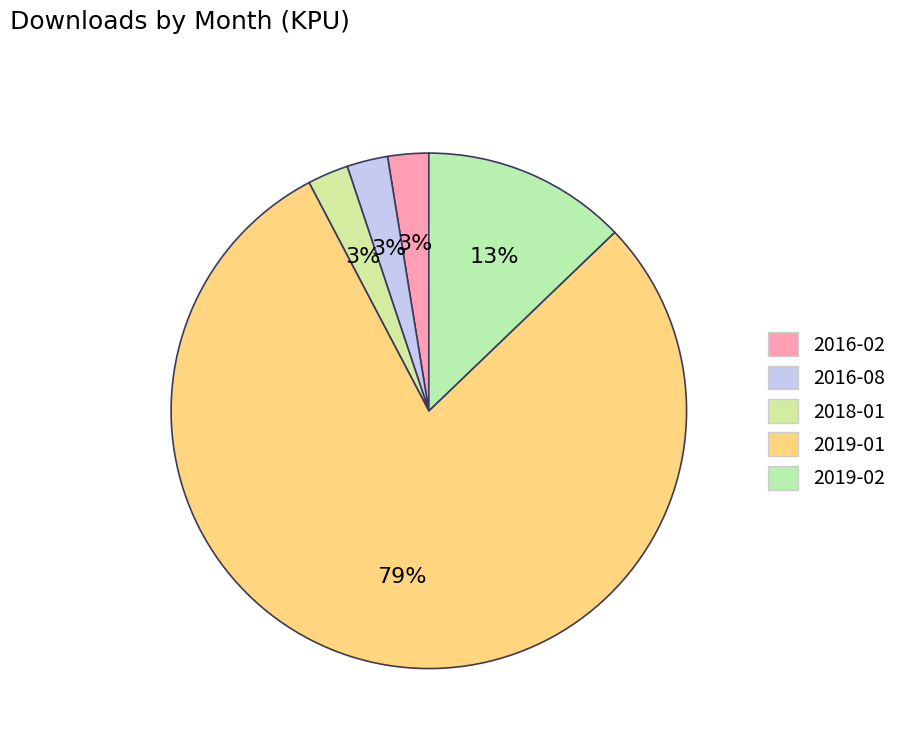

Count the number of slices in the pie.

5